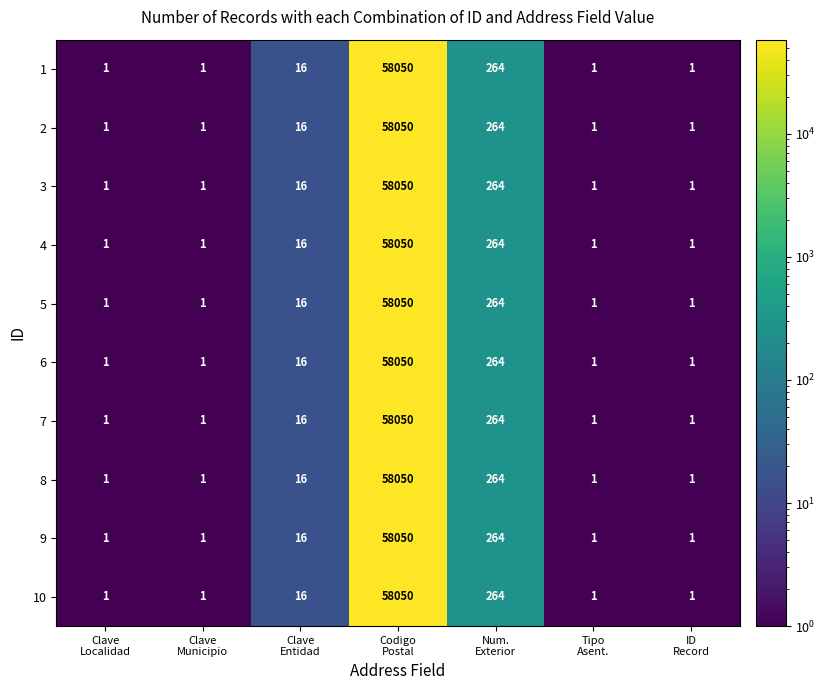

What is the sum of all 7 values?

58334